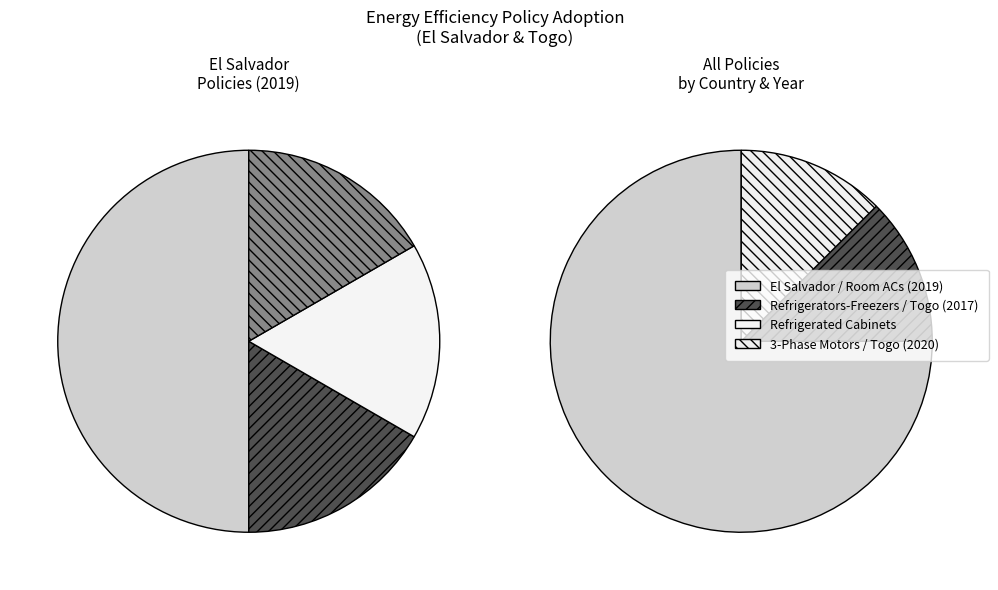

How many segments does this pie chart have?

8